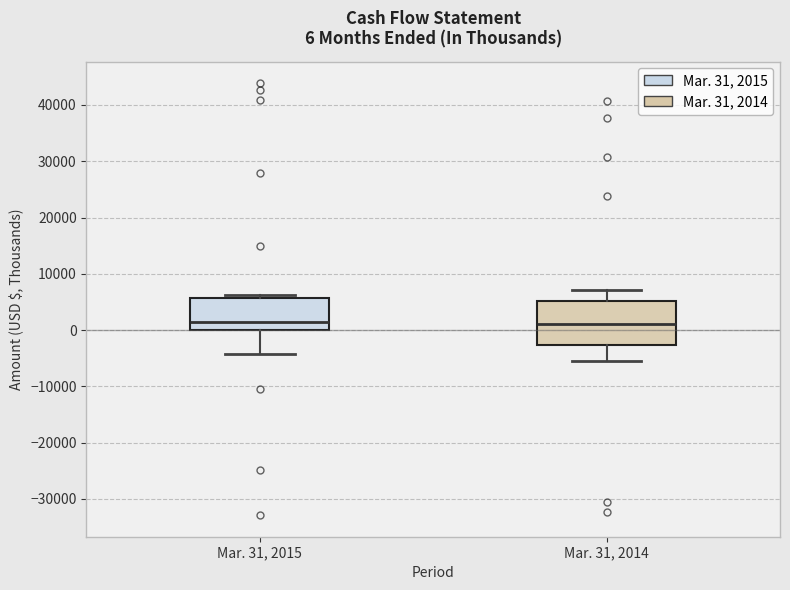

Comparing the boxes themselves (not the whiskers), which one is the tallest?

Mar. 31, 2014